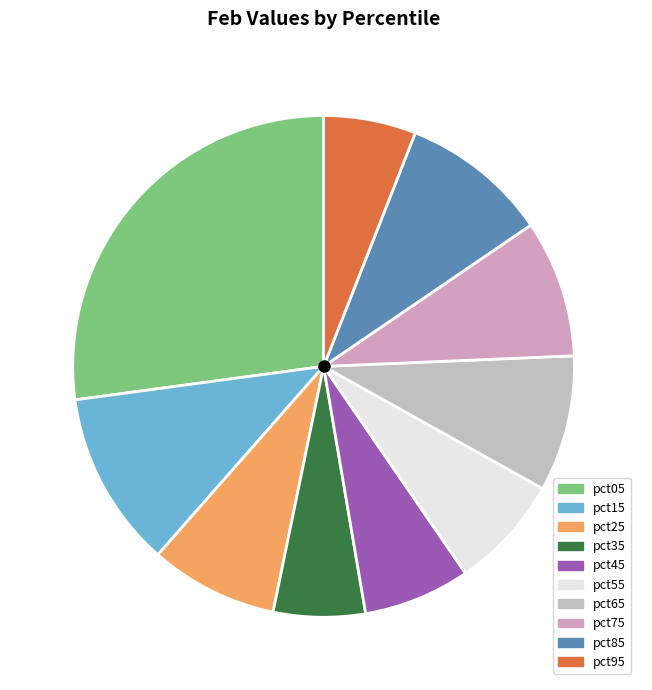

Count the number of slices in the pie.

10